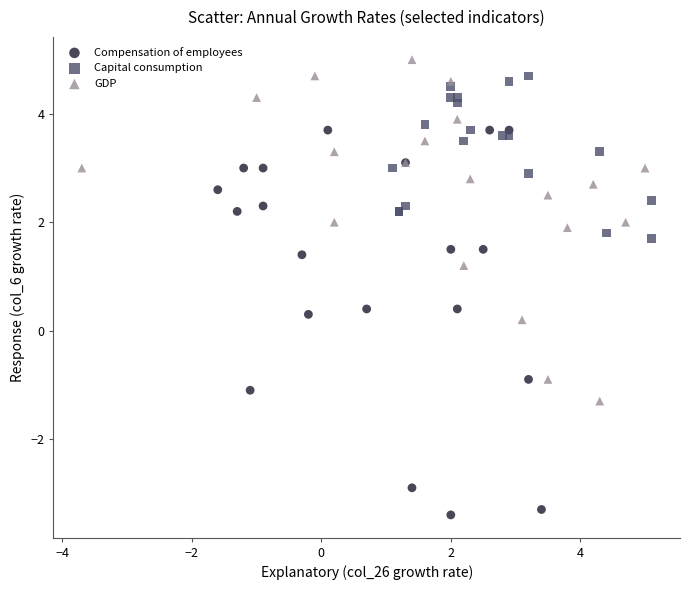

Which series has the largest Y range (max minus min)?

Compensation of employees